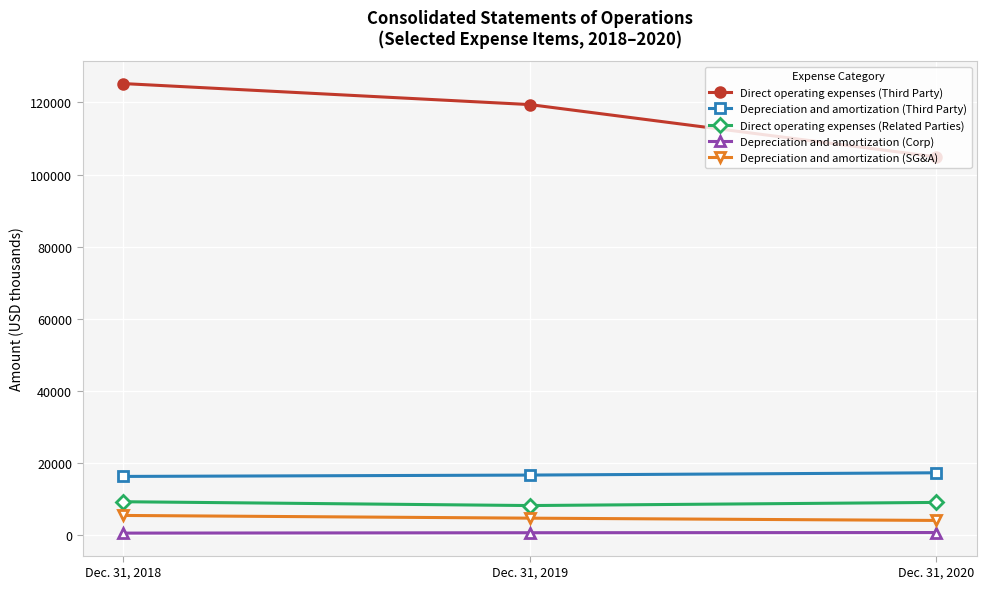

Which series has the largest range (max minus min)?

Direct operating expenses (Third Party)